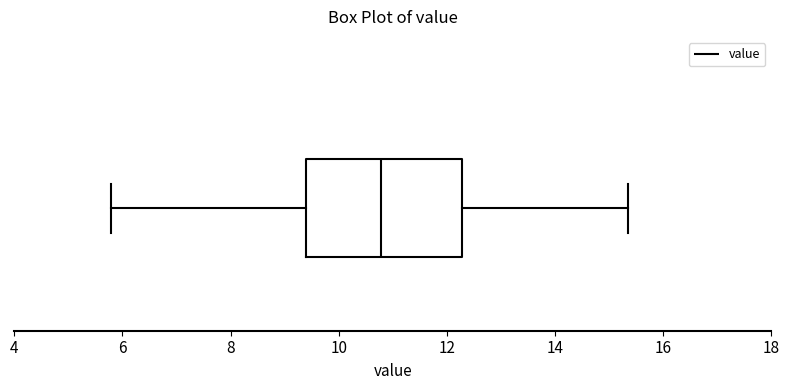

Where does the left whisker of the box end on the x-axis? The values are not printed on the chart, so give them approximately, as read against the axis.

5.8